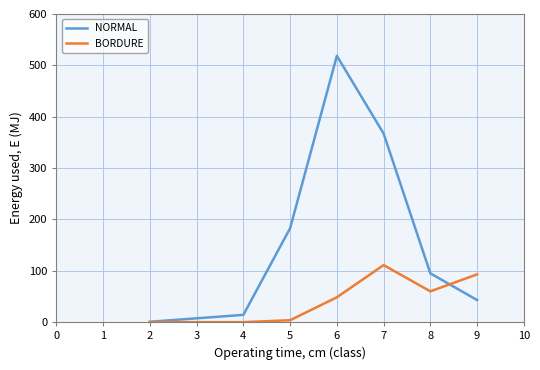

In NORMAL, how many points are higher than both neighbors (excluding endpoints)?

1